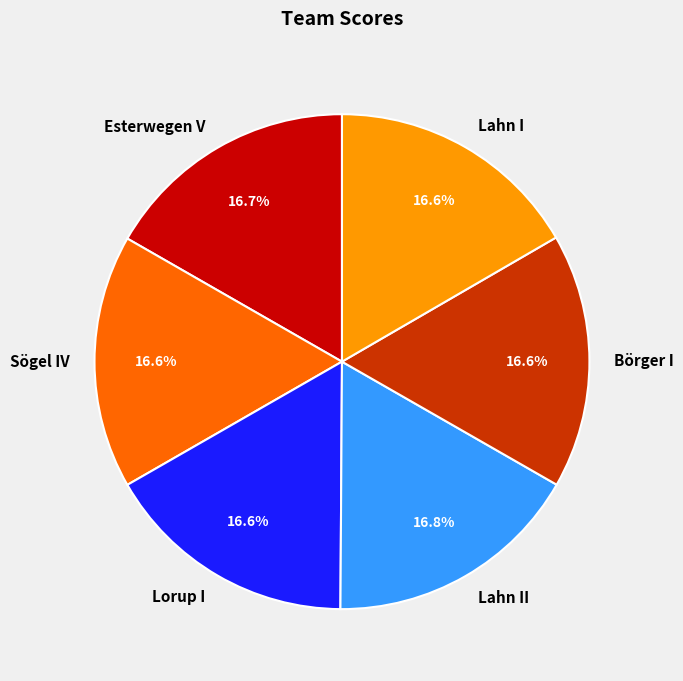

Does any single category account for the majority?

No